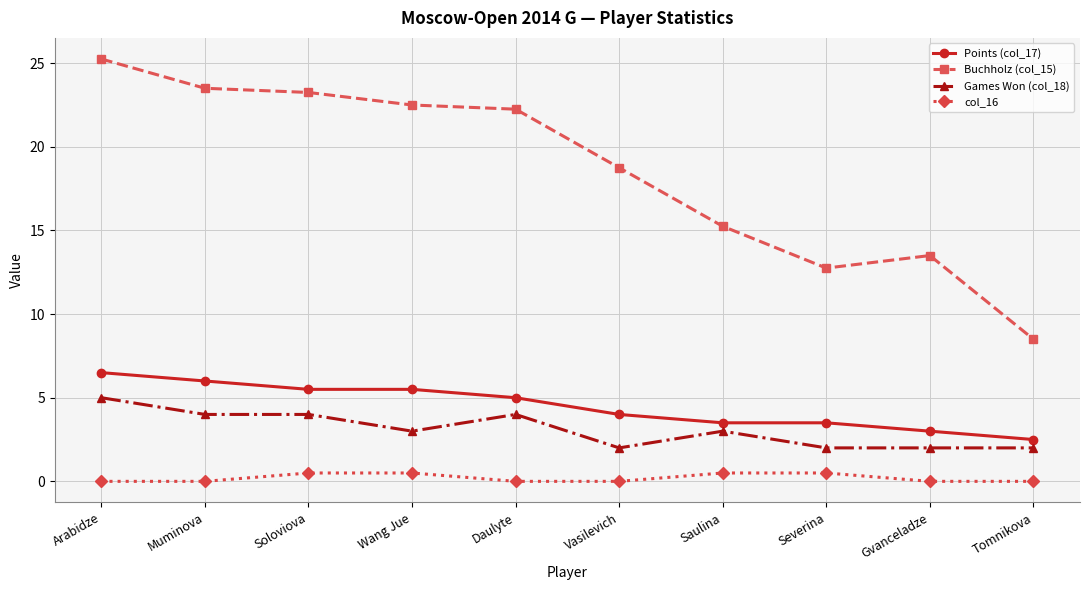

Which category has the highest value across all series?

Arabidze